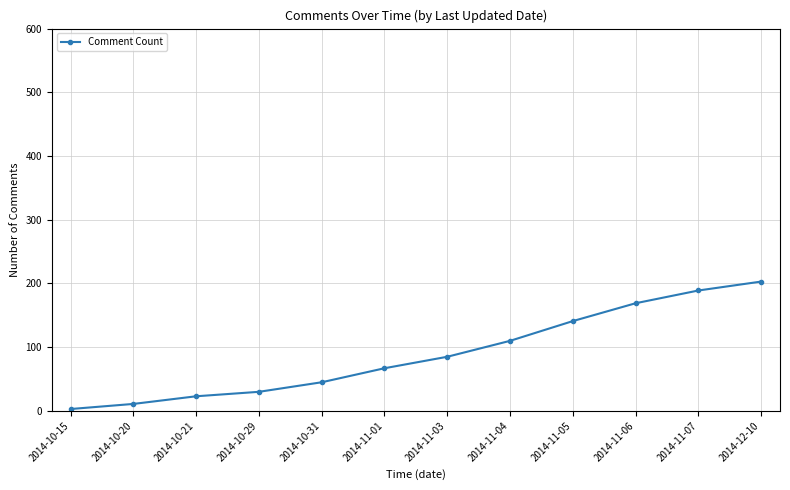

The value at 2014-11-03 is 37. True or false?

False